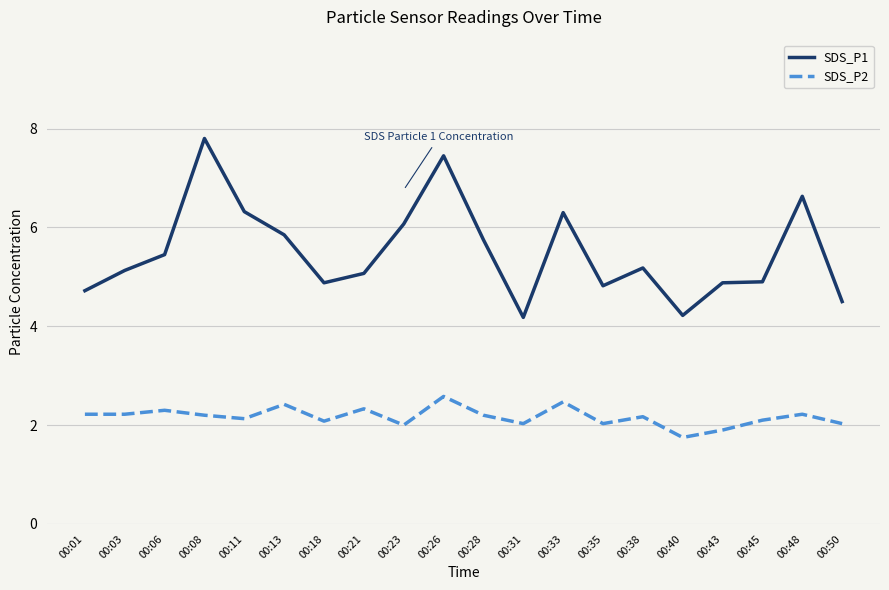

What are all the series names shown in the legend?

SDS_P1, SDS_P2